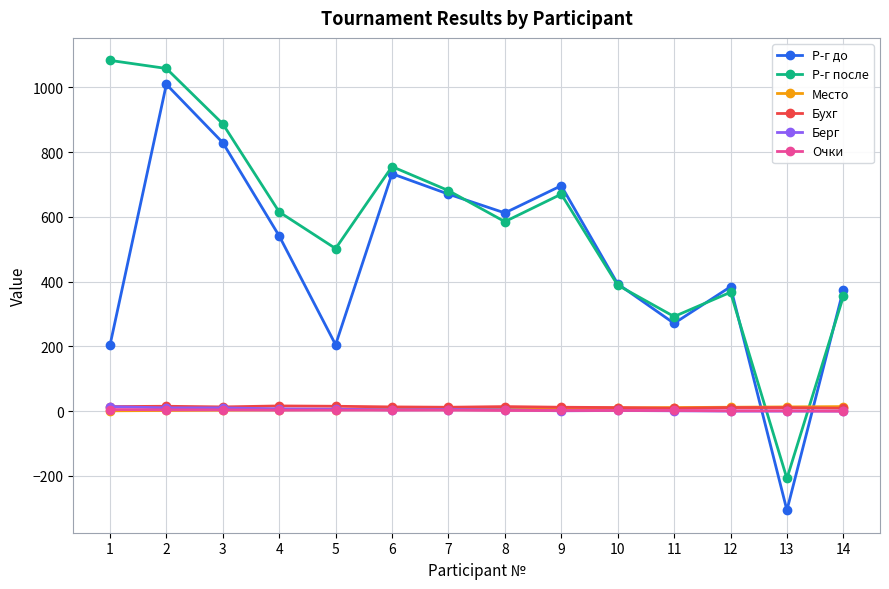

How many distinct data groups are displayed?

6